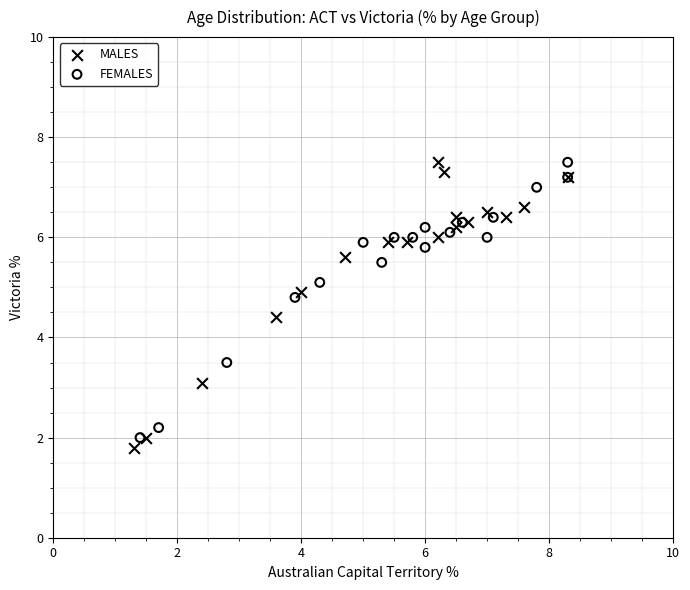

Which series has the widest spread of Y values?

MALES